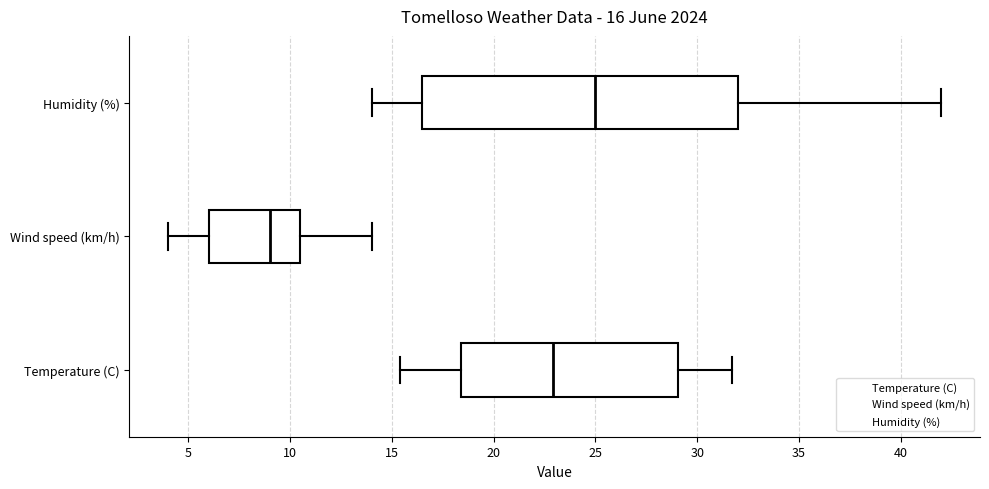

Which box's median line is the furthest to the left?

Wind speed (km/h)